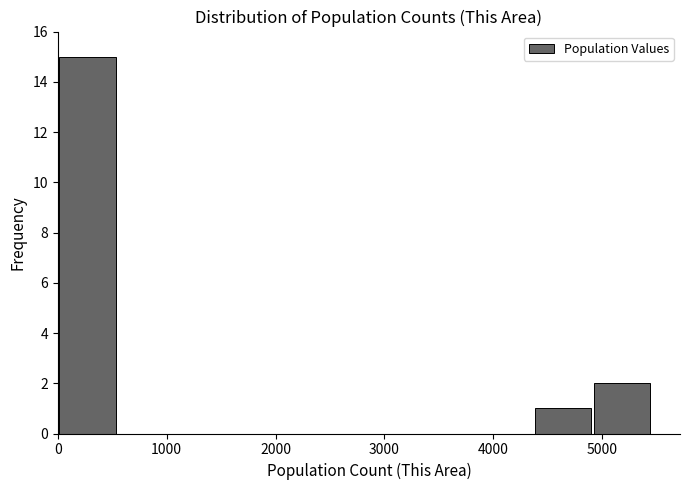

Over which range of the x-axis is the bar tallest?

0 to 500